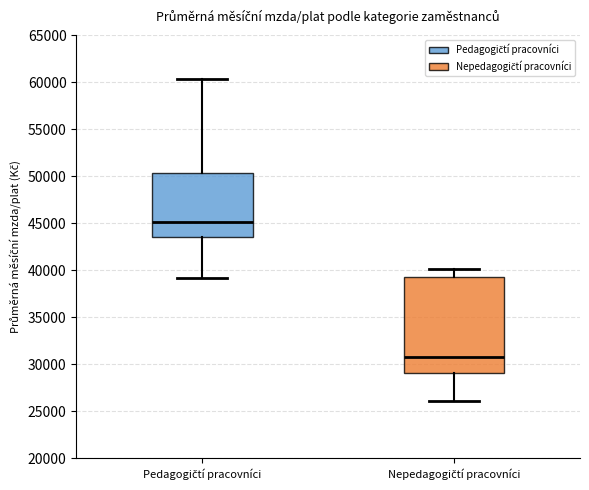

Reading left to right, read every box against the y-axis: the position of its median line, the range the box covers, and the ends of its whiskers. The values are not printed on the chart, so give them approximately, as read against the axis.

Pedagogičtí pracovníci: median 45000, box 43500 to 50500, whiskers 39000 to 60500
Nepedagogičtí pracovníci: median 30500, box 29000 to 39500, whiskers 26000 to 40000